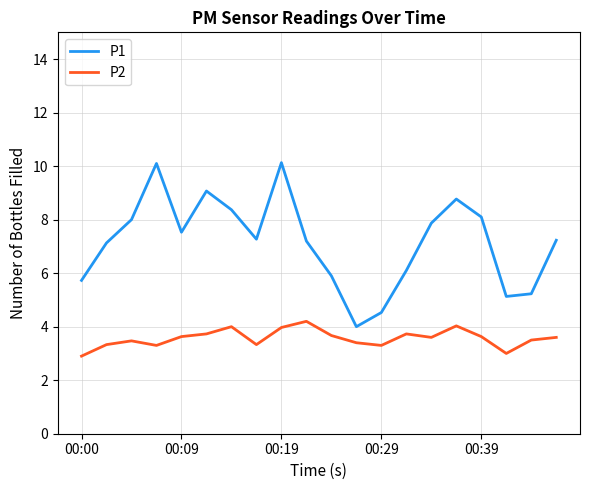

True or false: P2 and P1 cross at least once.

False